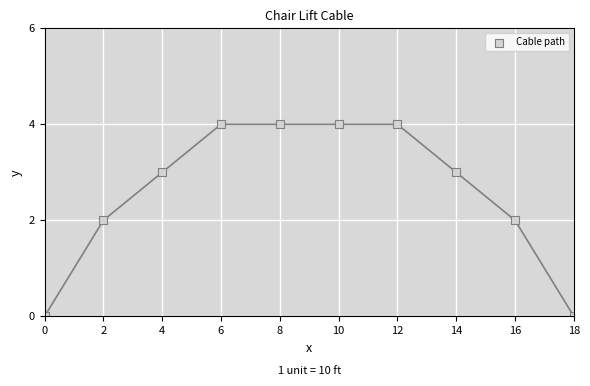

What is the range of X values (max minus min)?

18